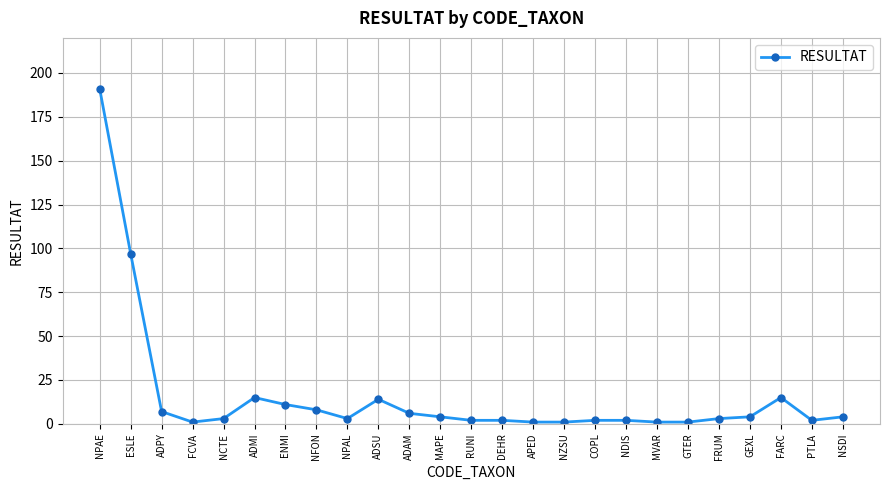

At which category does the data reach its first local peak?

ADMI